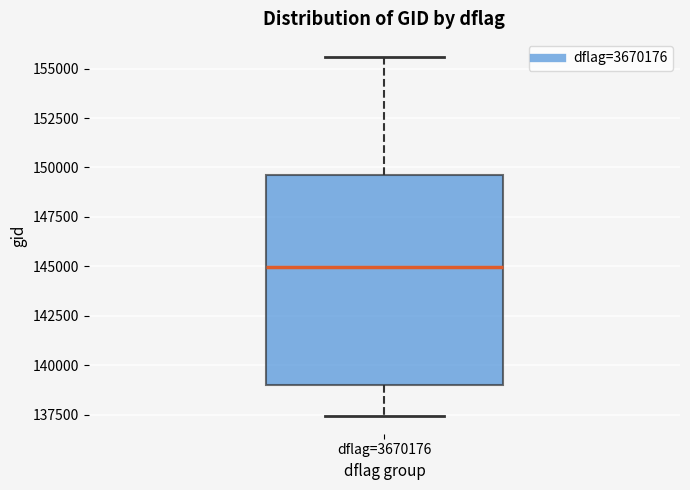

Read this box plot against the y-axis: the position of the median line, the range covered by the box, and the ends of both whiskers. The values are not printed on the chart, so give them approximately, as read against the axis.

median 145000, box 139000 to 149500, whiskers 137500 to 155500